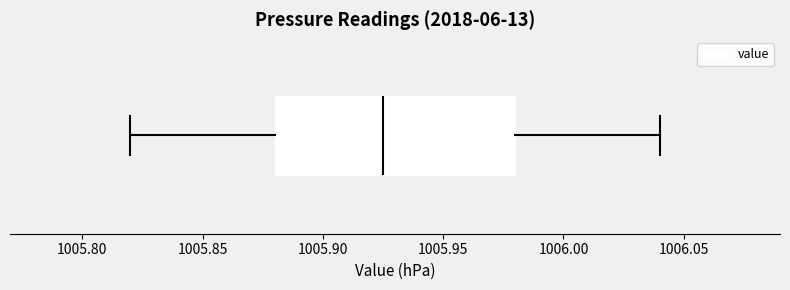

Where does the right whisker of the box end on the x-axis? The values are not printed on the chart, so give them approximately, as read against the axis.

1006.040